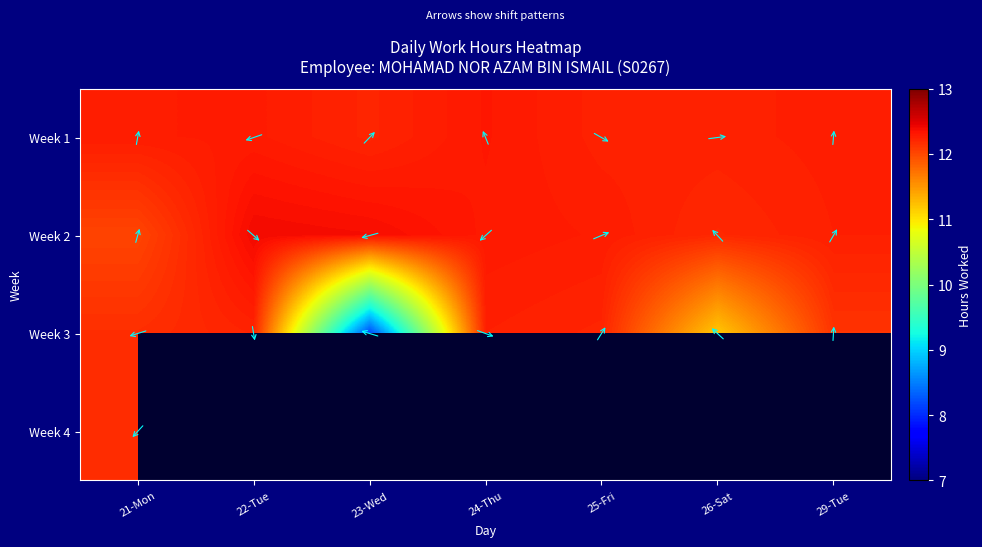

Which series has the widest spread of values?

Week 3